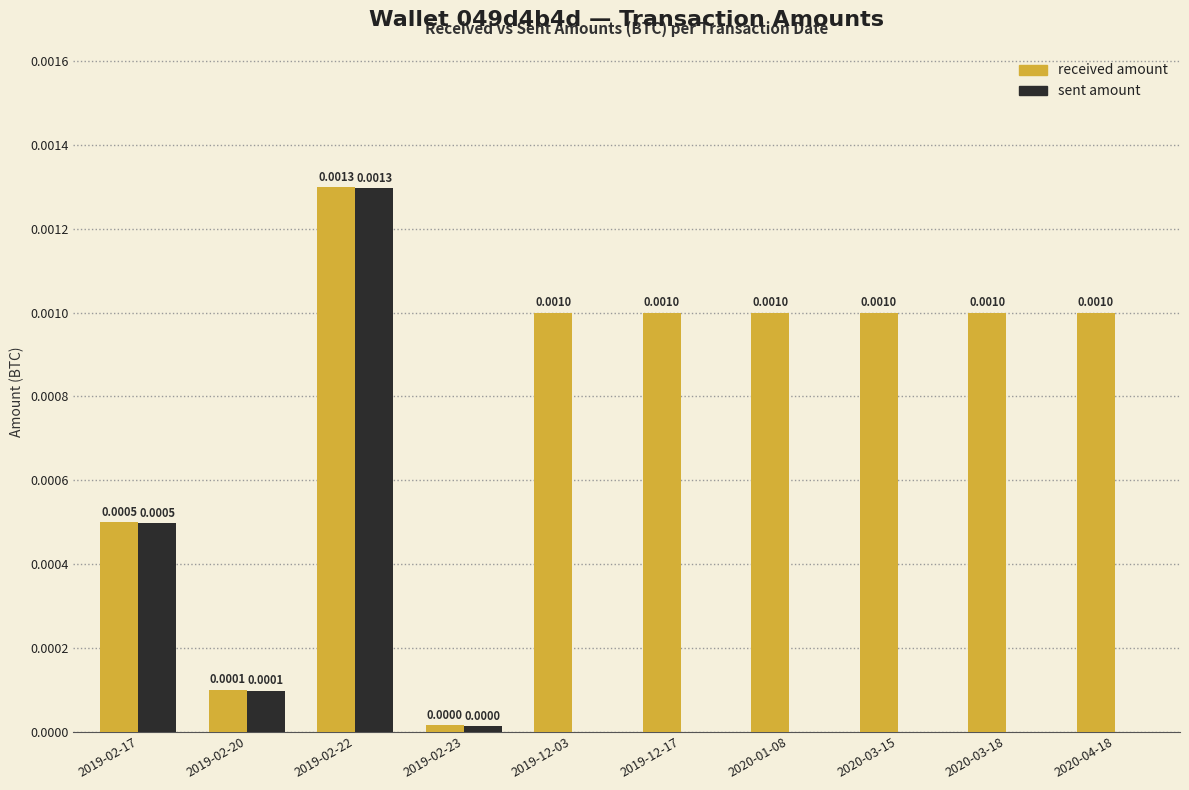

At which category is the sum across all series the highest?

2019-02-22